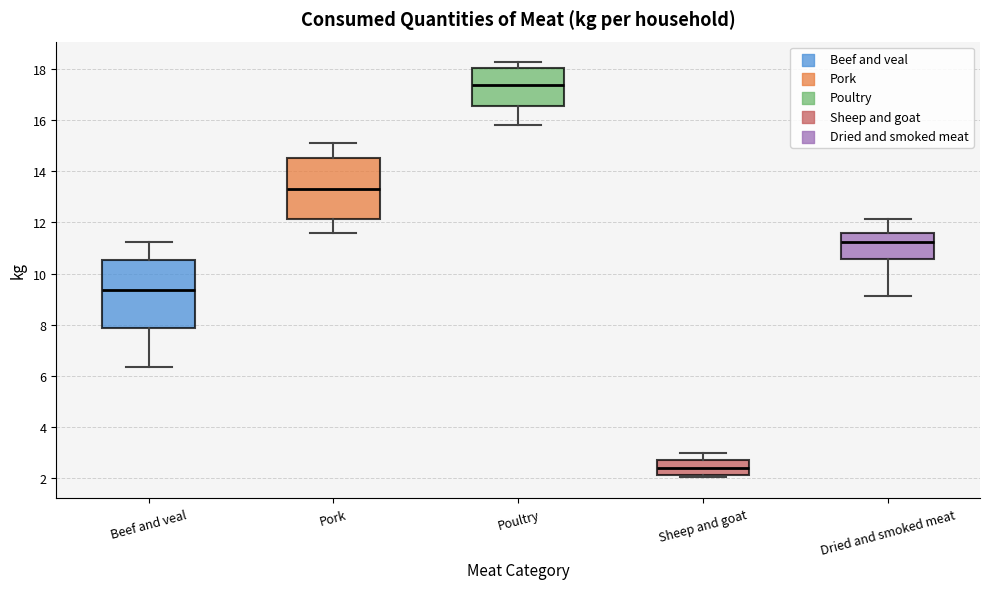

Reading left to right, read every box against the y-axis: the position of its median line, the range the box covers, and the ends of its whiskers. The values are not printed on the chart, so give them approximately, as read against the axis.

Beef and veal: median 9.4, box 7.8 to 10.6, whiskers 6.4 to 11.2
Pork: median 13.4, box 12.2 to 14.6, whiskers 11.6 to 15.2
Poultry: median 17.4, box 16.6 to 18.0, whiskers 15.8 to 18.2
Sheep and goat: median 2.4, box 2.2 to 2.8, whiskers 2.0 to 3.0
Dried and smoked meat: median 11.2, box 10.6 to 11.6, whiskers 9.2 to 12.2